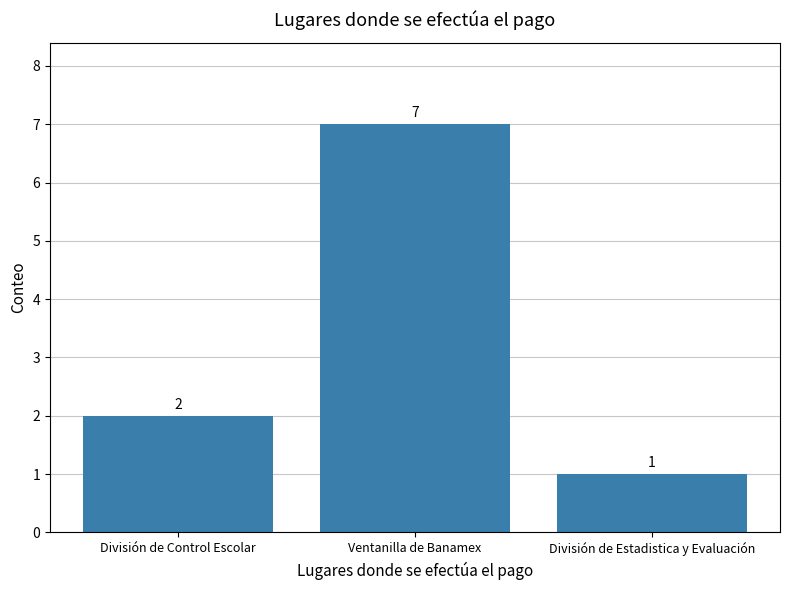

Read the value at División de Estadistica y Evaluación.

1